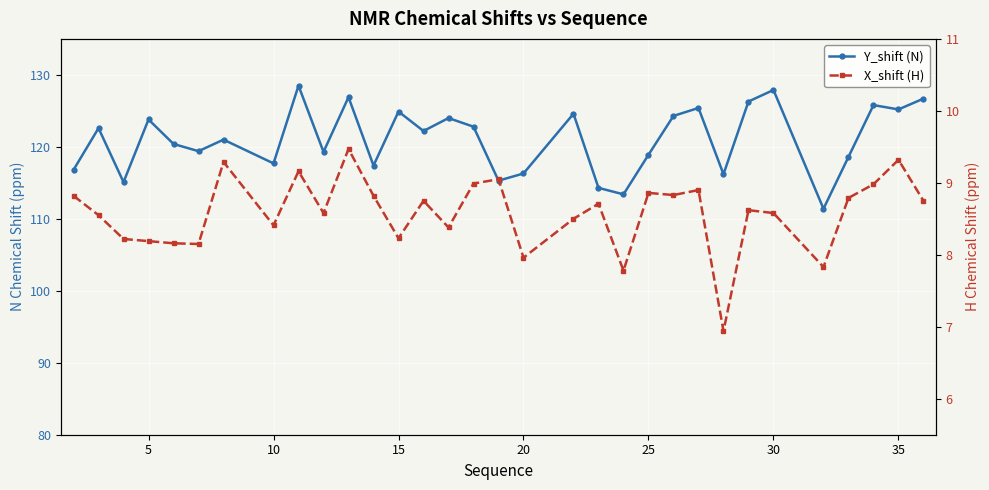

Is it true that Y_shift (N) equals 214.6 at 10?

False